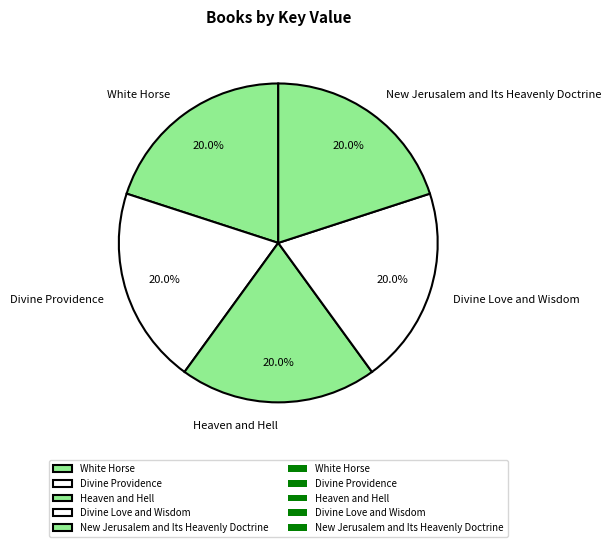

True or false: New Jerusalem and Its Heavenly Doctrine accounts for 32% of the total.

False